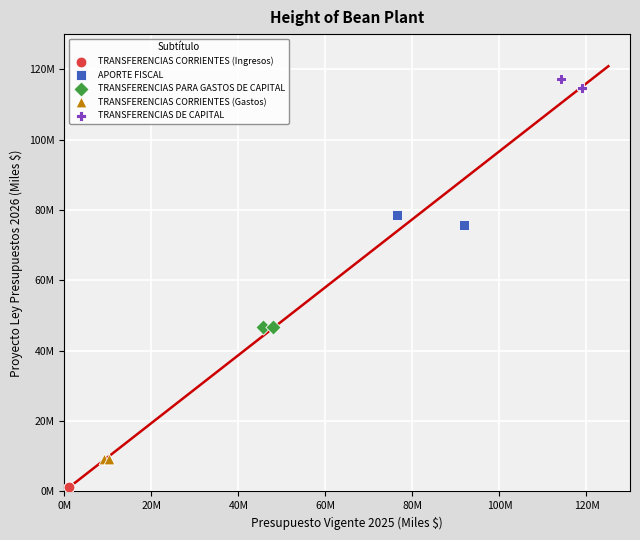

Which series reaches the minimum Y coordinate?

TRANSFERENCIAS CORRIENTES (Ingresos)